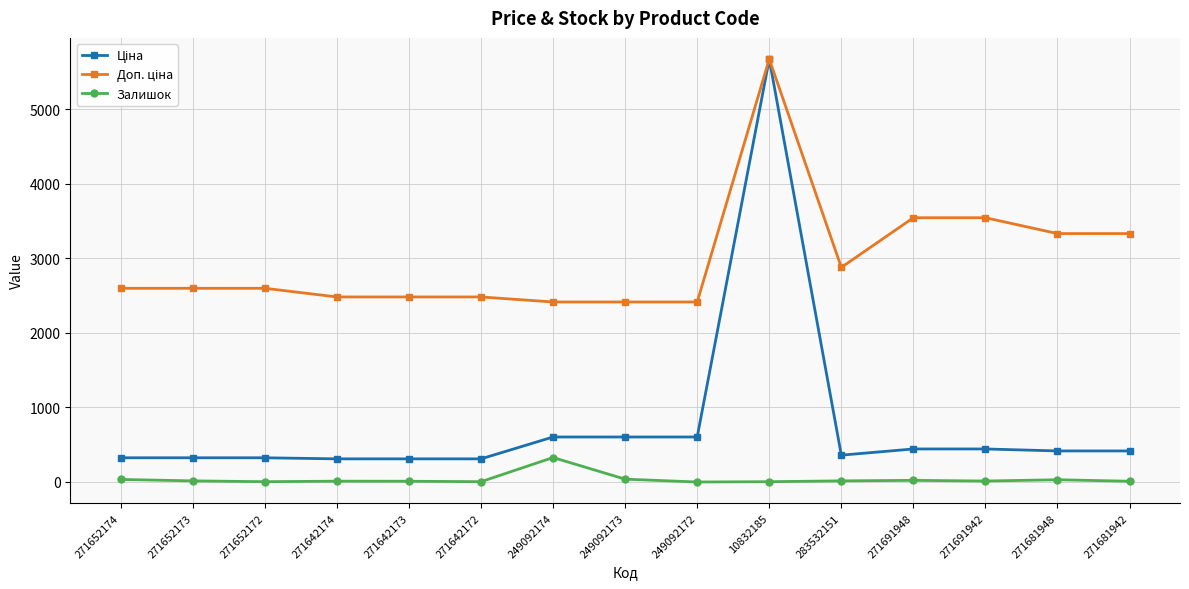

At which category is the sum across all series the highest?

10832185